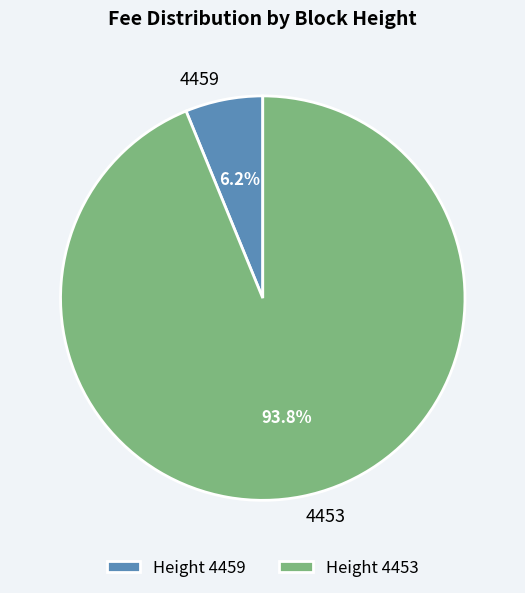

To the nearest percent, what is the difference between the largest and smallest slice percentages?

88%